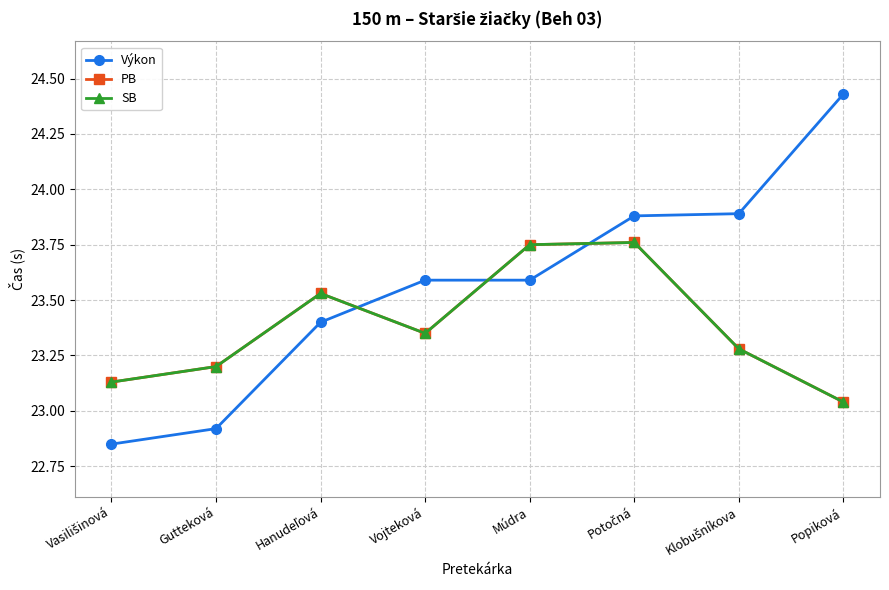

At which category is the sum across all series the highest?

Potočná